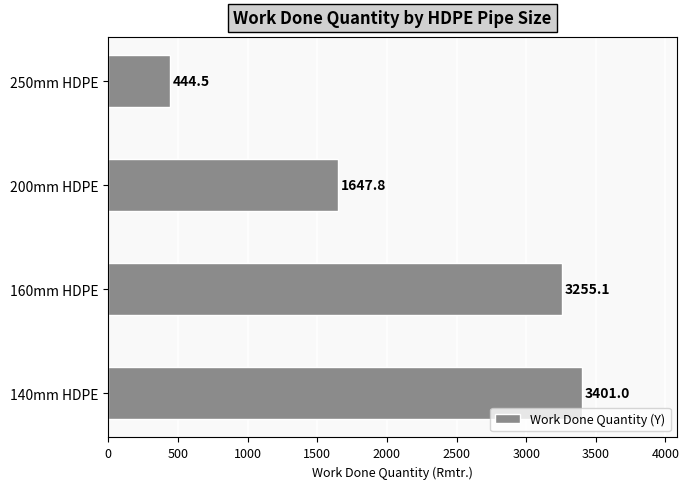

How many data points are less than 3255?

2